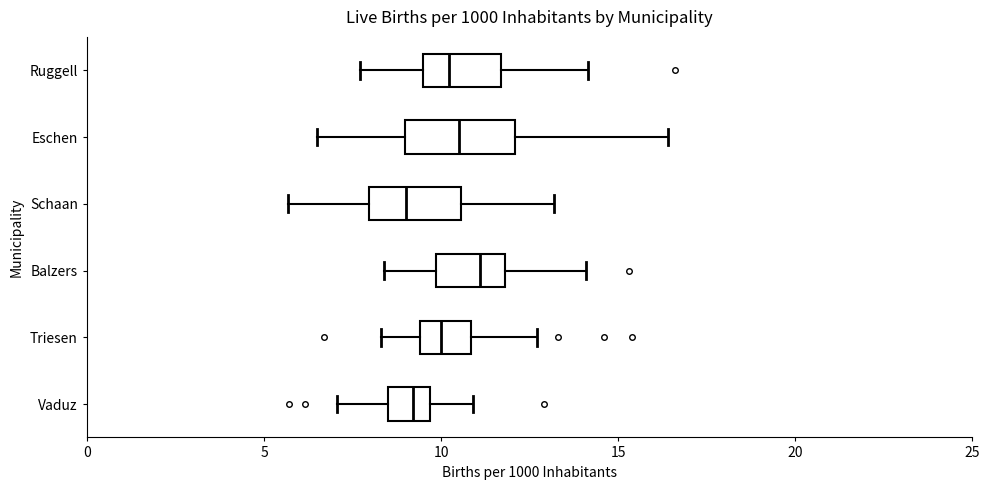

Reading bottom to top, read every box against the x-axis: the position of its median line, the range the box covers, and the ends of its whiskers. The values are not printed on the chart, so give them approximately, as read against the axis.

Vaduz: median 9.0, box 8.5 to 9.5, whiskers 7.0 to 11.0
Triesen: median 10.0, box 9.5 to 11.0, whiskers 8.5 to 12.5
Balzers: median 11.0, box 10.0 to 12.0, whiskers 8.5 to 14.0
Schaan: median 9.0, box 8.0 to 10.5, whiskers 5.5 to 13.0
Eschen: median 10.5, box 9.0 to 12.0, whiskers 6.5 to 16.5
Ruggell: median 10.0, box 9.5 to 11.5, whiskers 7.5 to 14.0